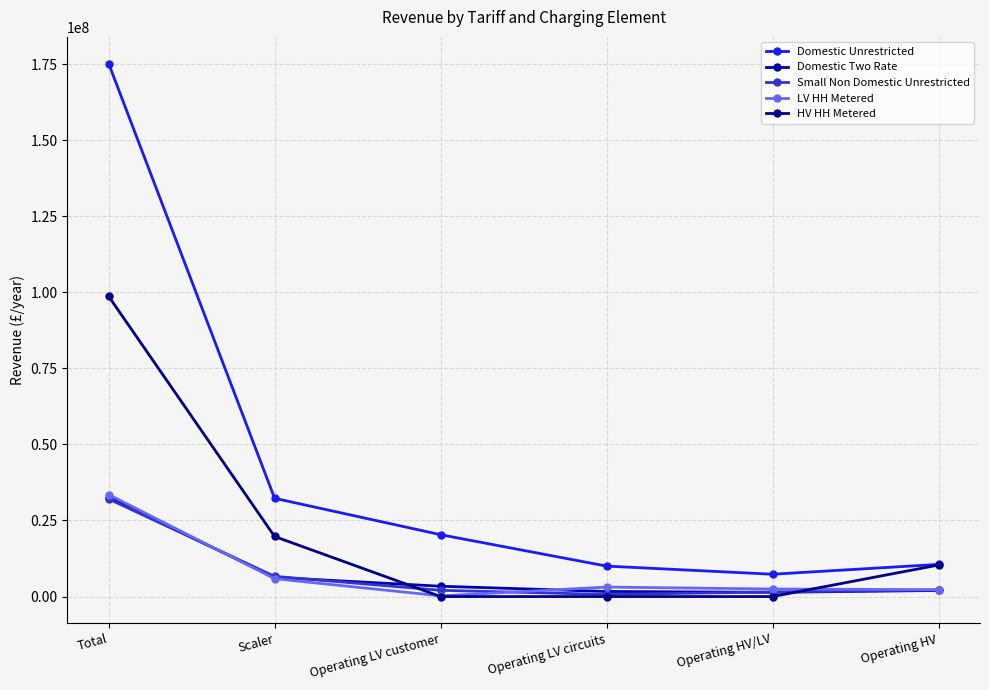

Which series has the widest spread of values?

Domestic Unrestricted